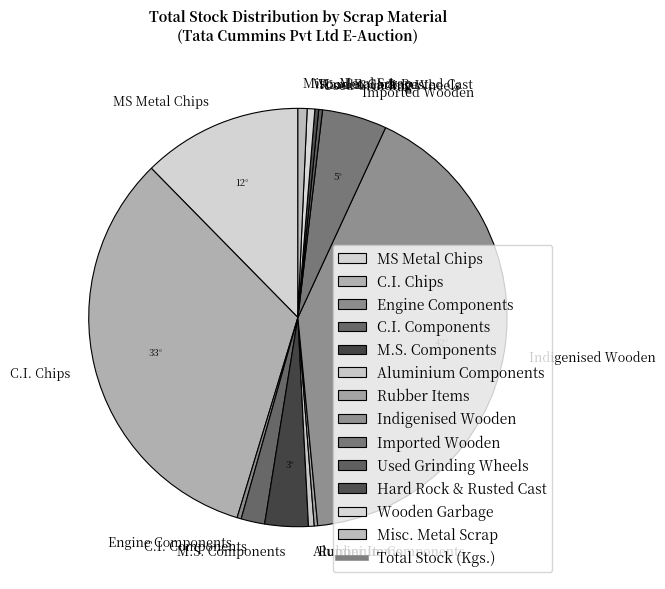

Is there a majority slice in this chart?

No